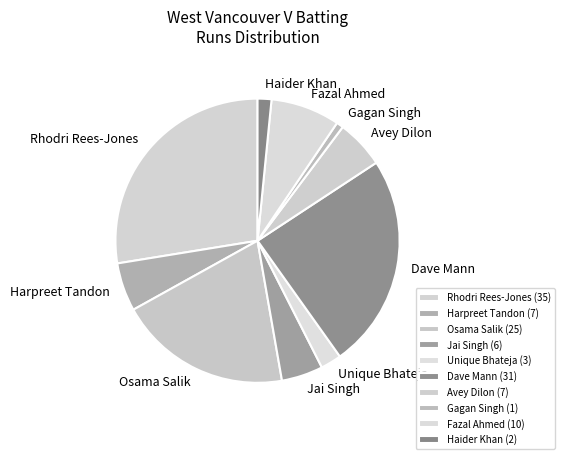

Count the number of slices in the pie.

10